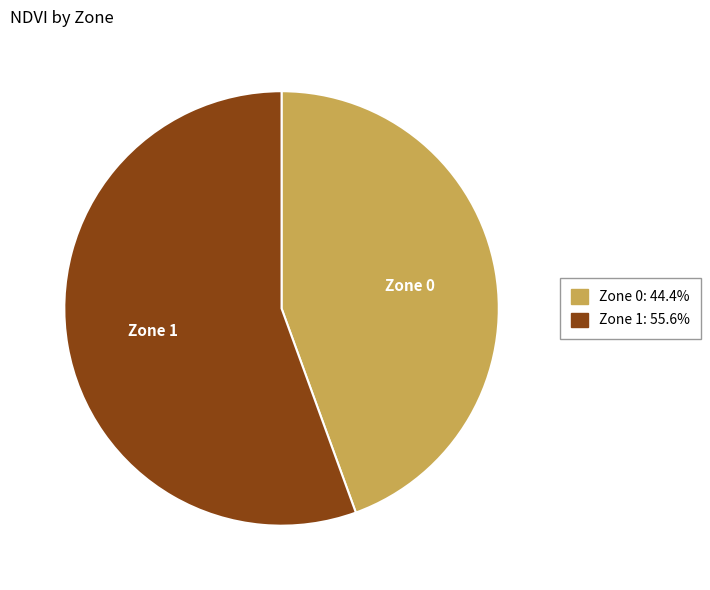

Does Zone 1 represent more than half of the total?

Yes